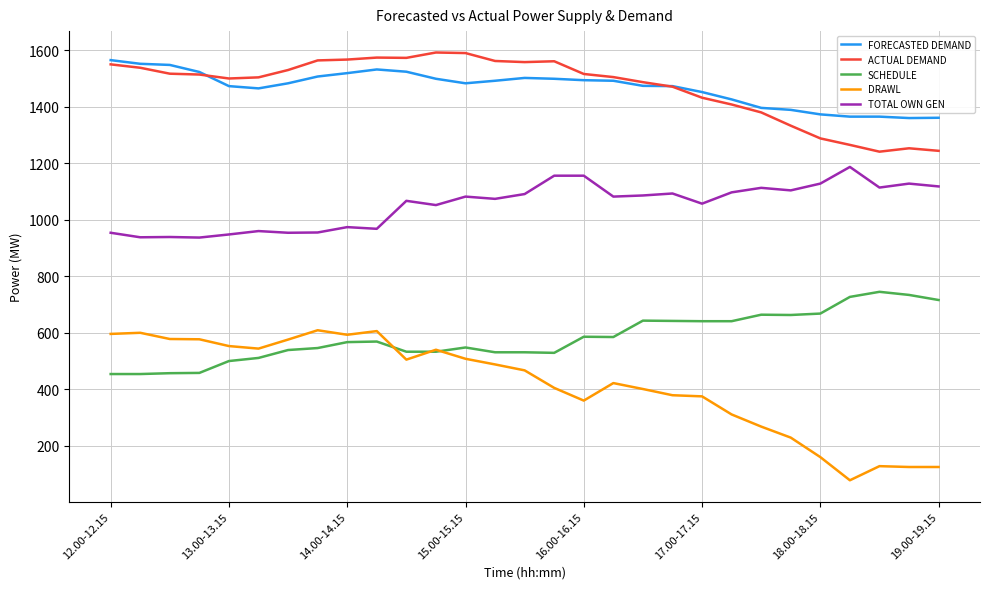

True or false: SCHEDULE and FORECASTED DEMAND cross at least once.

False